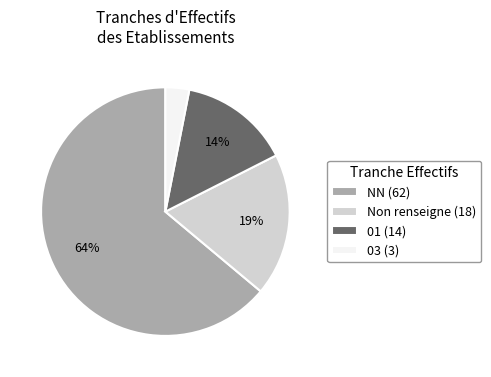

What is the majority slice?

NN (62)